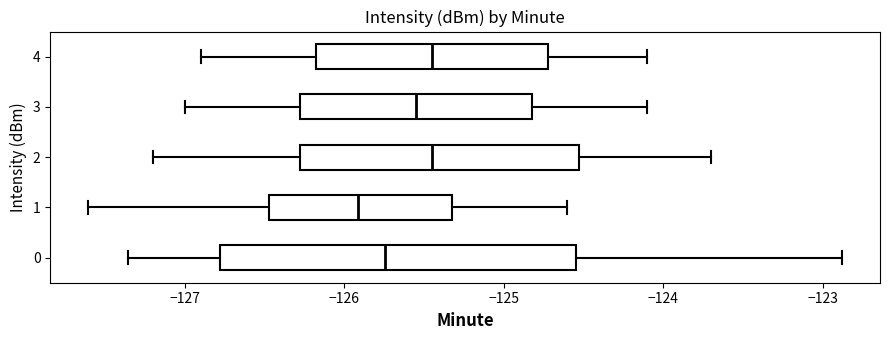

Reading bottom to top, read every box against the x-axis: the position of its median line, the range the box covers, and the ends of its whiskers. The values are not printed on the chart, so give them approximately, as read against the axis.

0: median -125.7, box -126.8 to -124.5, whiskers -127.4 to -122.9
1: median -125.9, box -126.5 to -125.3, whiskers -127.6 to -124.6
2: median -125.4, box -126.3 to -124.5, whiskers -127.2 to -123.7
3: median -125.5, box -126.3 to -124.8, whiskers -127.0 to -124.1
4: median -125.4, box -126.2 to -124.7, whiskers -126.9 to -124.1